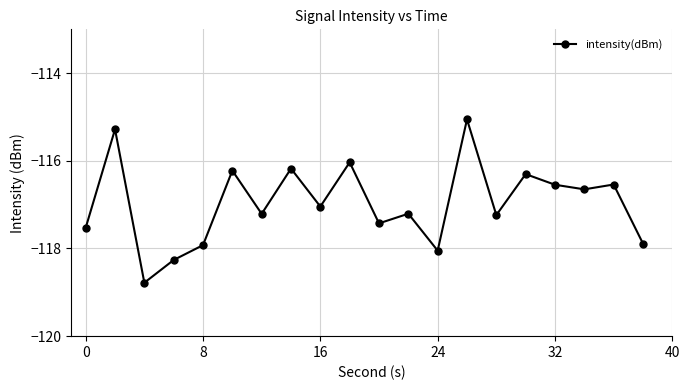

What is the average value?

-117.0